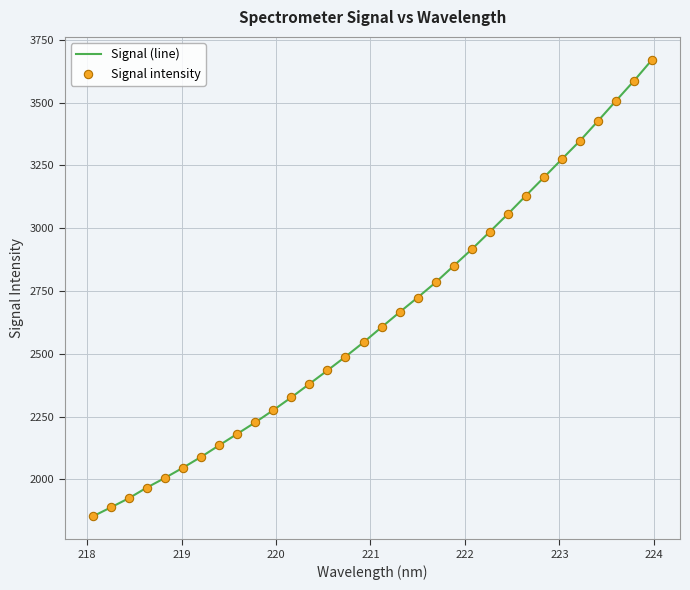

What is the maximum value shown in the chart?

3671.0